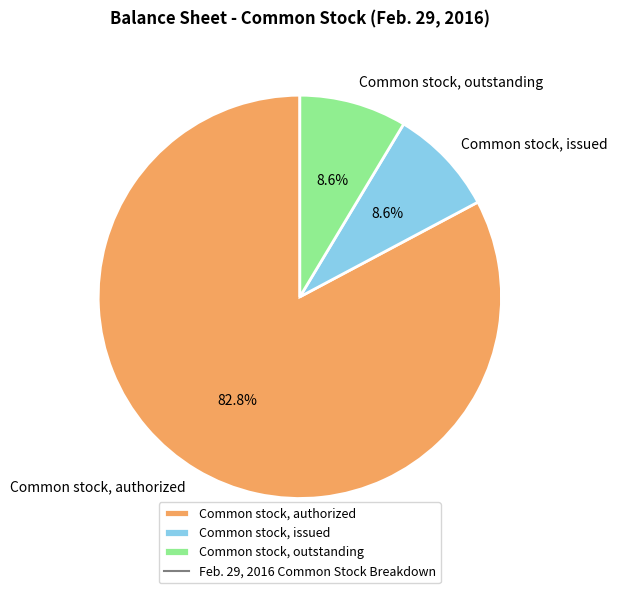

Is Common stock, authorized the majority of the pie?

Yes